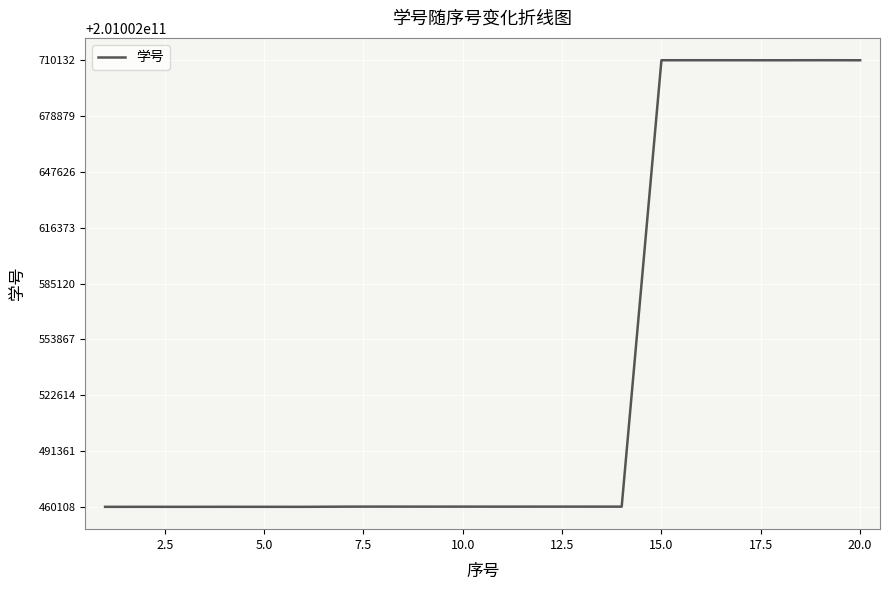

What is the difference between the maximum and minimum values?

250021